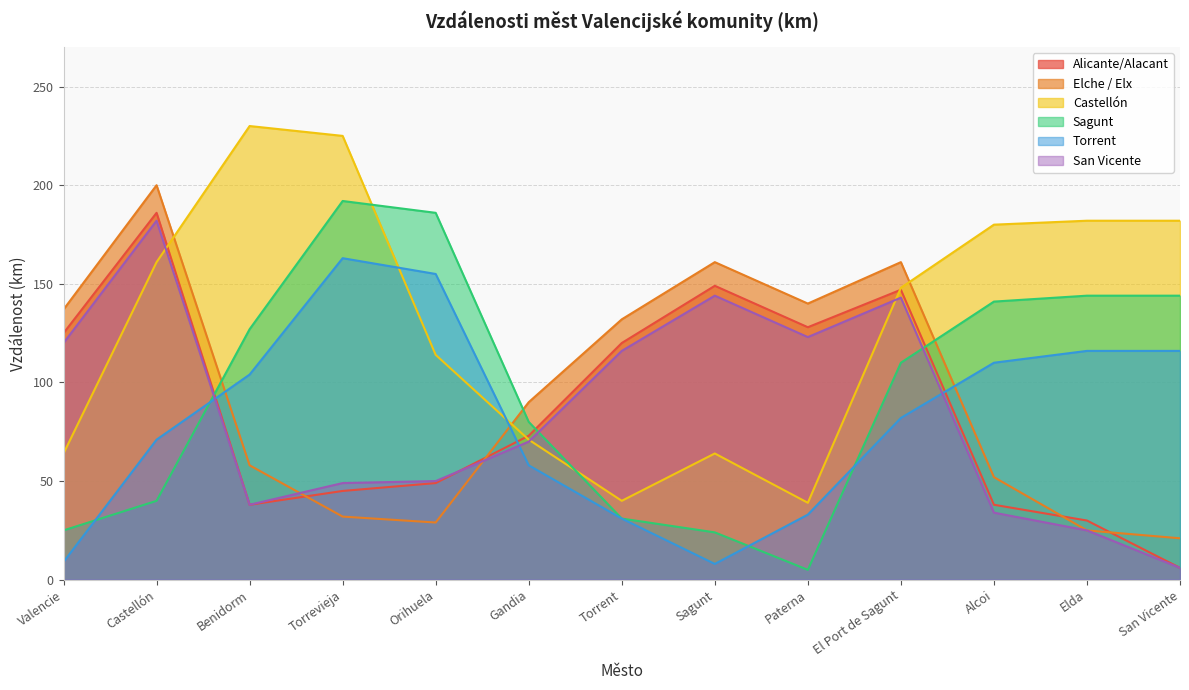

What is the value of the Castellón point at the 3rd from the left?

230